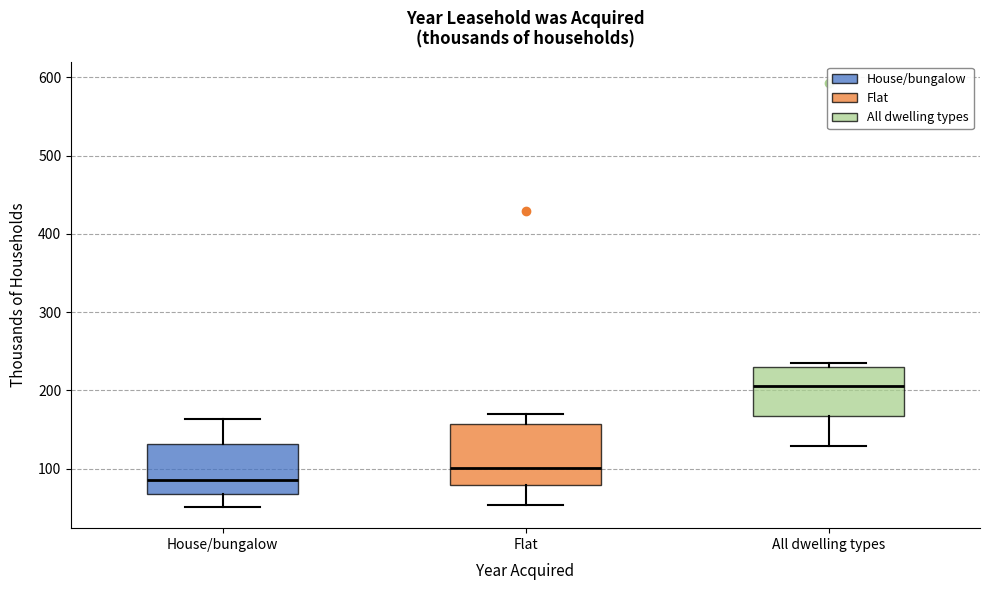

Reading left to right, transcribe this box plot: for each box, give where its median line is, the range the box spans, and where its two whiskers end, as read against the y-axis. The values are not printed on the chart, so give them approximately, as read against the axis.

House/bungalow: median 90, box 70 to 130, whiskers 50 to 160
Flat: median 100, box 80 to 160, whiskers 50 to 170
All dwelling types: median 210, box 170 to 230, whiskers 130 to 240